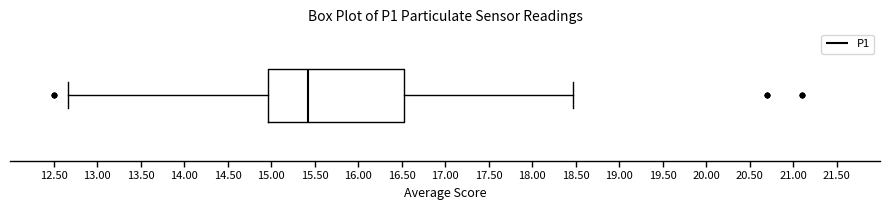

Transcribe this box plot: give where the median line is, the range the box spans, and where the two whiskers end, as read against the x-axis. The values are not printed on the chart, so give them approximately, as read against the axis.

median 15.45, box 14.95 to 16.55, whiskers 12.65 to 18.45